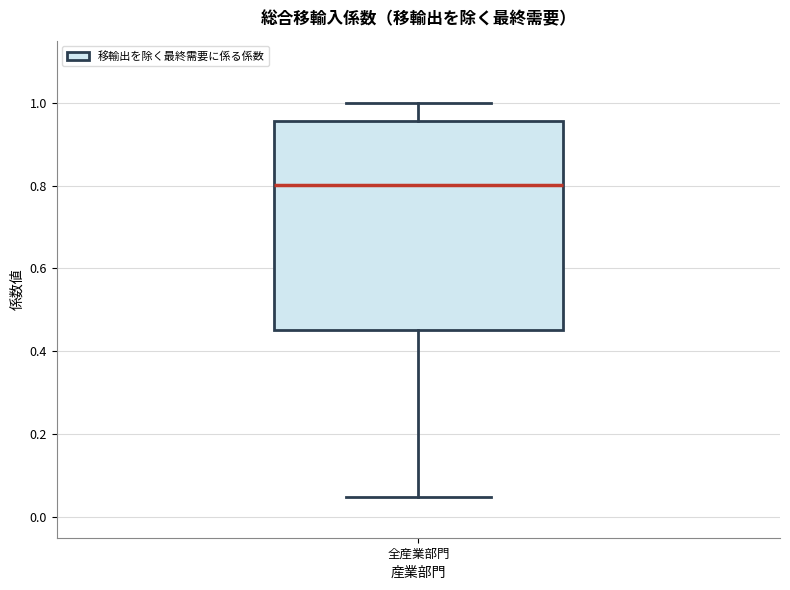

Transcribe this box plot: give where the median line is, the range the box spans, and where the two whiskers end, as read against the y-axis. The values are not printed on the chart, so give them approximately, as read against the axis.

median 0.80, box 0.46 to 0.96, whiskers 0.04 to 1.00